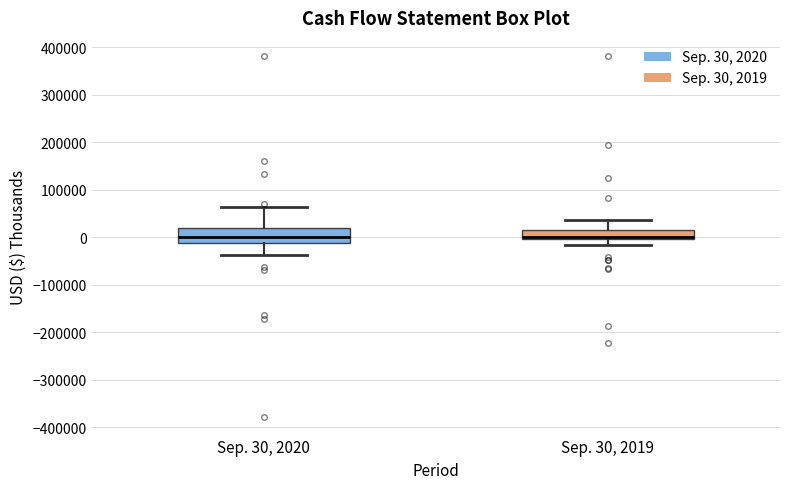

Where is the upper edge of the box for Sep. 30, 2020 on the y-axis? The values are not printed on the chart, so give them approximately, as read against the axis.

20000